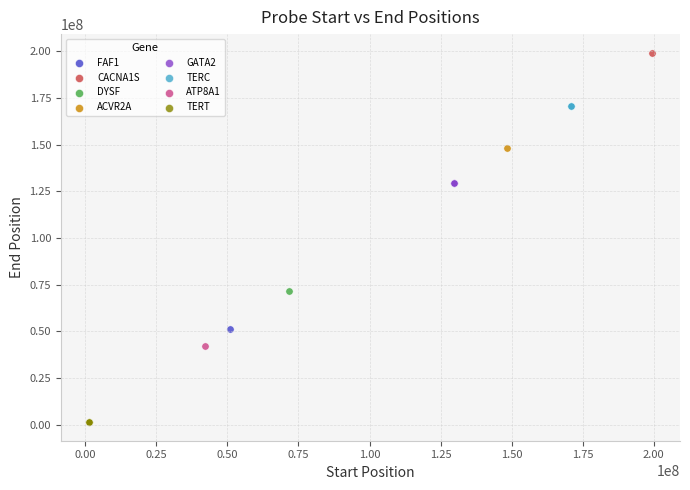

What are all the series names shown in the legend?

FAF1, CACNA1S, DYSF, ACVR2A, GATA2, TERC, ATP8A1, TERT